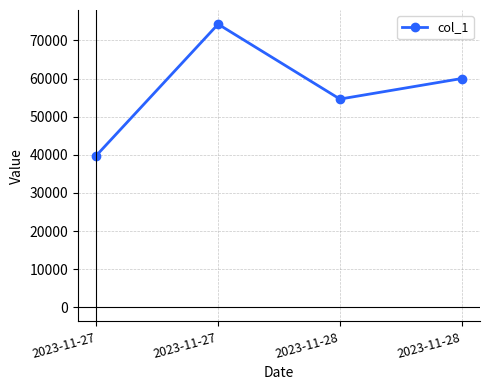

How many categories are shown in the chart?

4